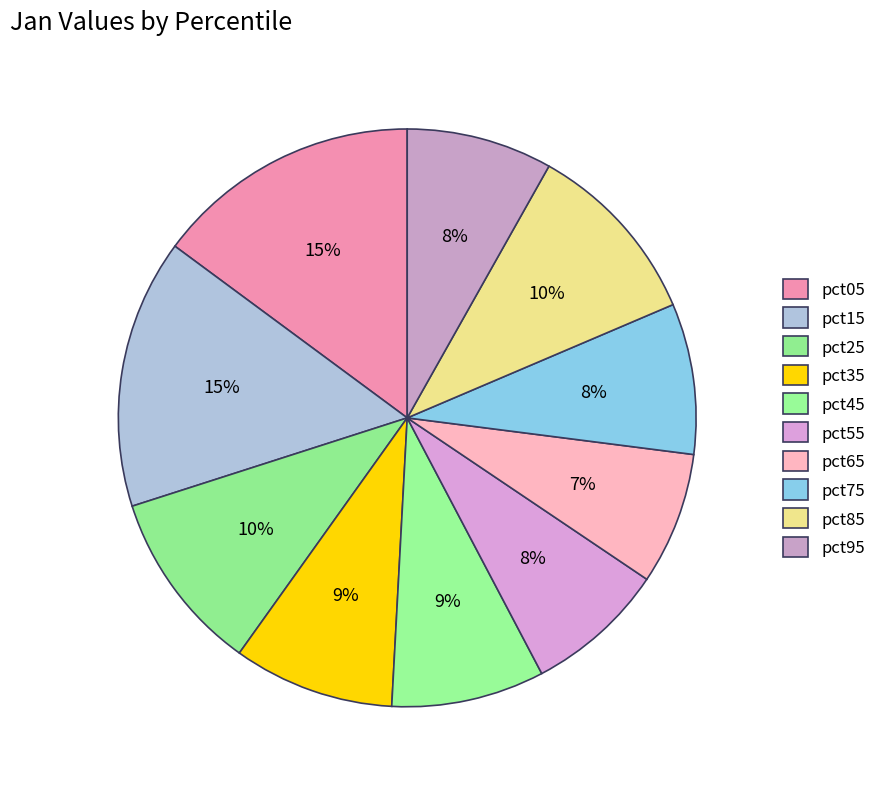

Count the number of slices in the pie.

10